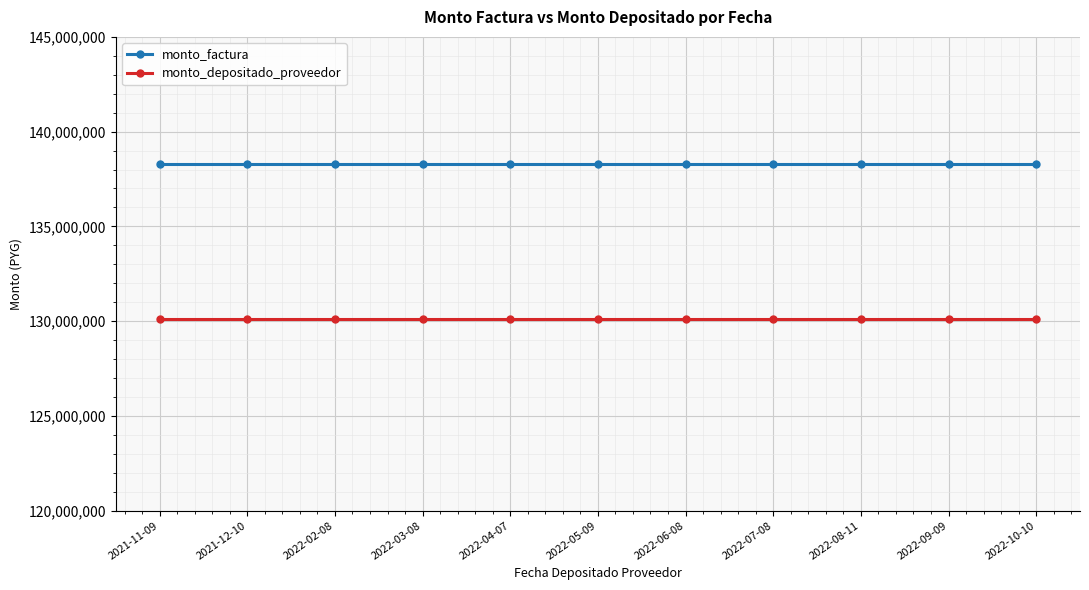

True or false: monto_depositado_proveedor has a value of 44636164 at 2021-12-10.

False